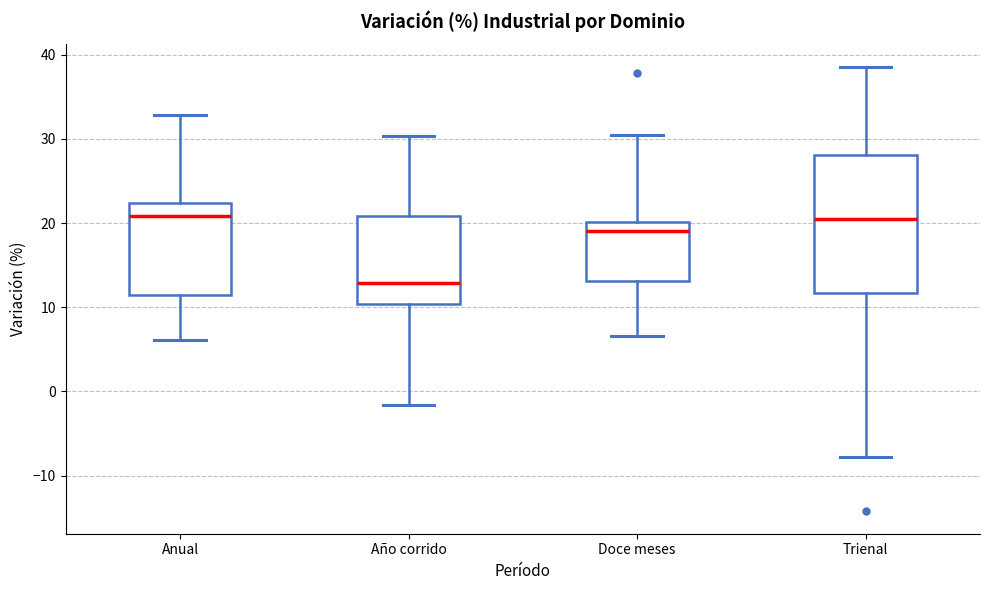

Which box has the lowest median line?

Año corrido